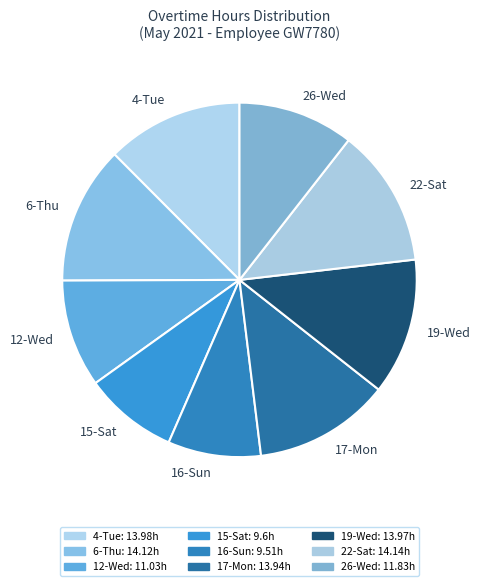

What is the ratio of the value at 26-Wed to the value at 15-Sat?

1.2